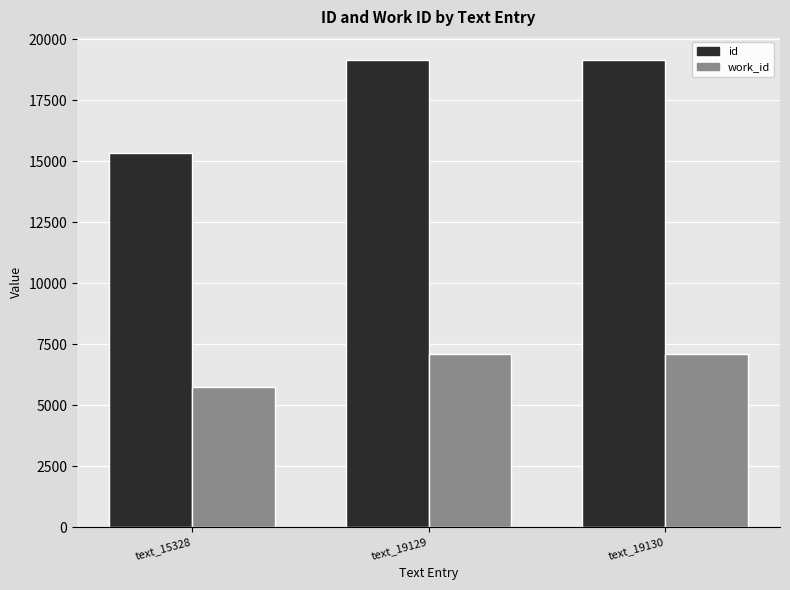

How many bars are there in total?

6